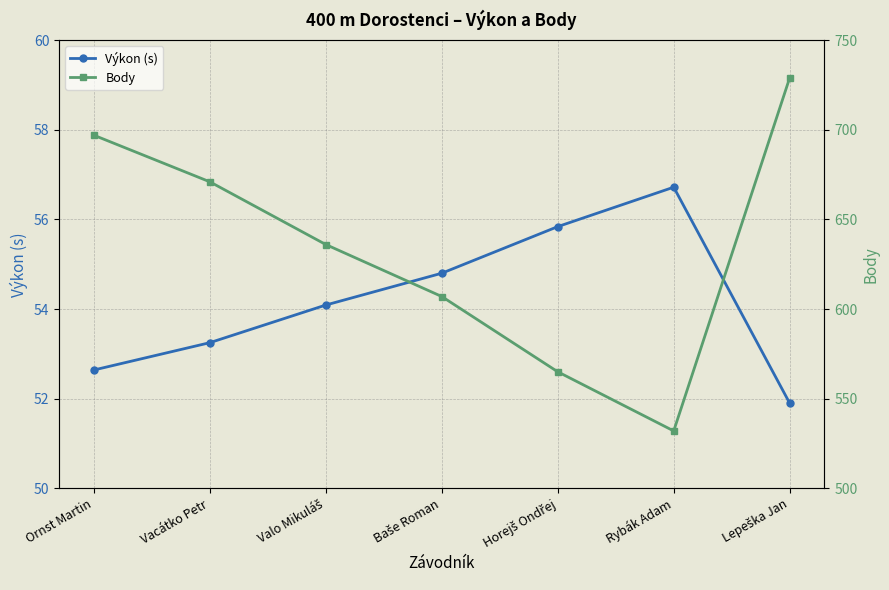

What is the lowest value of the Výkon (s) series?

51.9